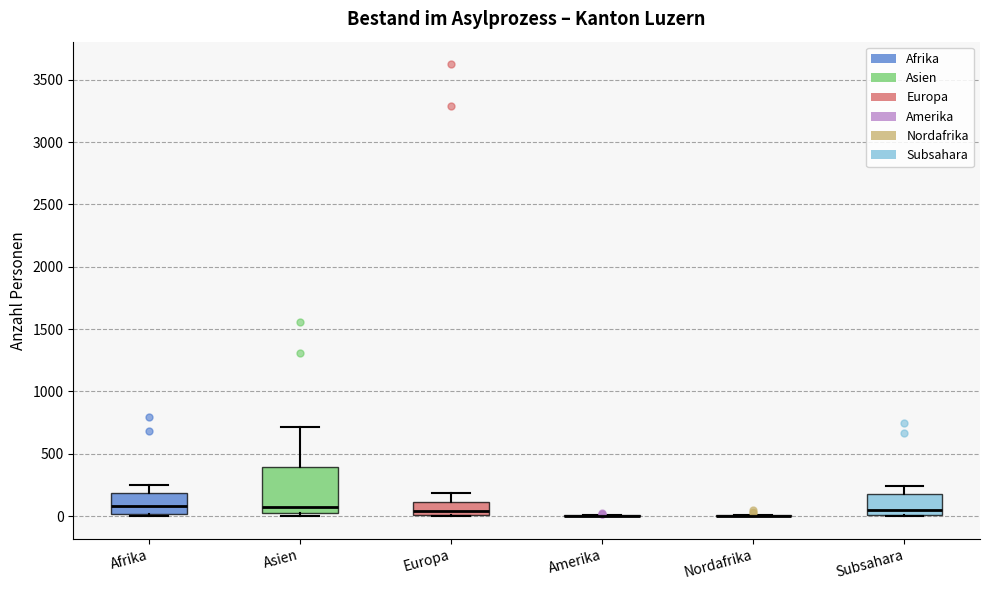

Reading left to right, read every box against the y-axis: the position of its median line, the range the box covers, and the ends of its whiskers. The values are not printed on the chart, so give them approximately, as read against the axis.

Afrika: median 100, box 0 to 200, whiskers 0 to 250
Asien: median 100, box 0 to 400, whiskers 0 (just below the box's lower edge) to 700
Europa: median 50, box 0 to 100, whiskers 0 to 200
Amerika: box collapsed to a line at 0, whiskers 0 to 0
Nordafrika: box collapsed to a line at 0, whiskers 0 to 0
Subsahara: median 50, box 0 to 200, whiskers 0 to 250